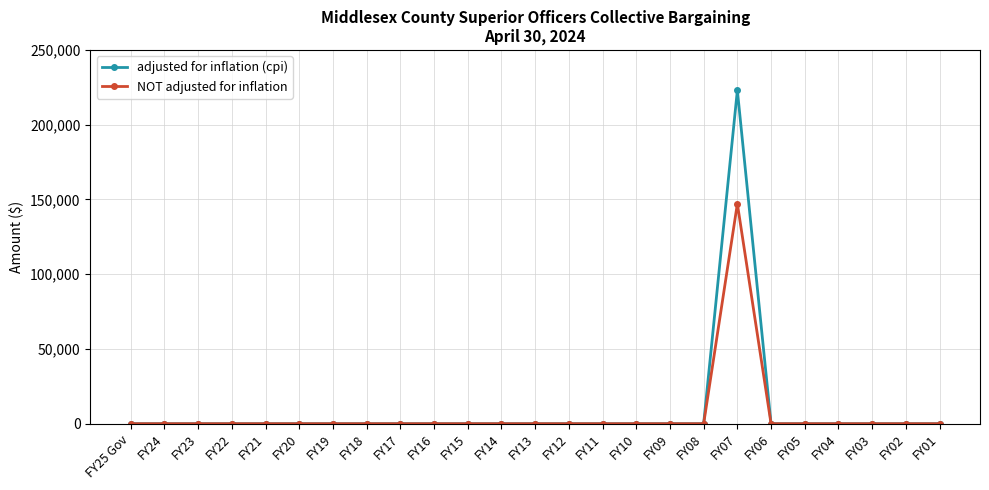

What is the greatest value displayed?

223004